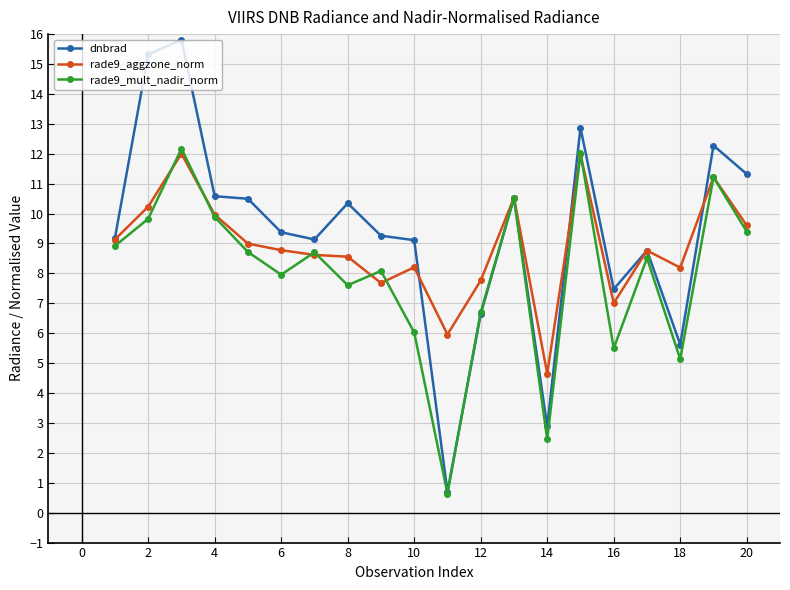

What is the value of the rade9_mult_nadir_norm point at the 1st from the left?

8.9